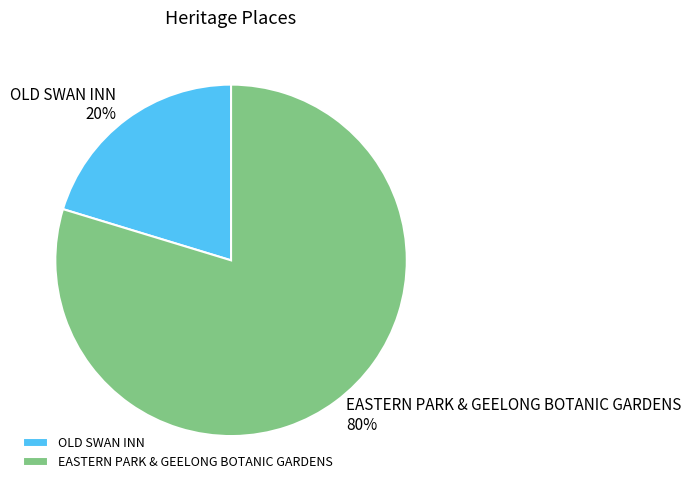

To the nearest percent, what percentage of the pie is EASTERN PARK & GEELONG BOTANIC GARDENS?

80%